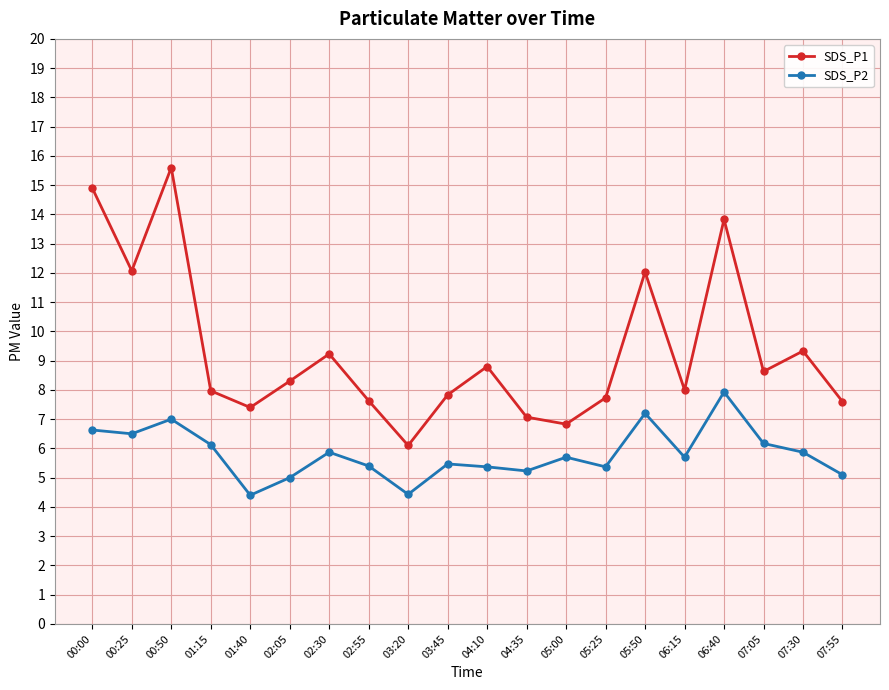

At which category does SDS_P2 reach its first local peak?

00:50